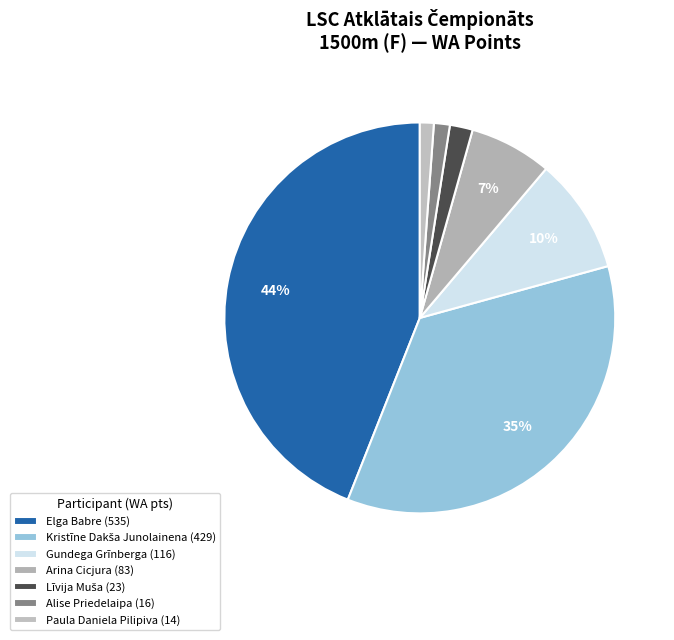

To the nearest percent, what is the average slice percentage?

14%